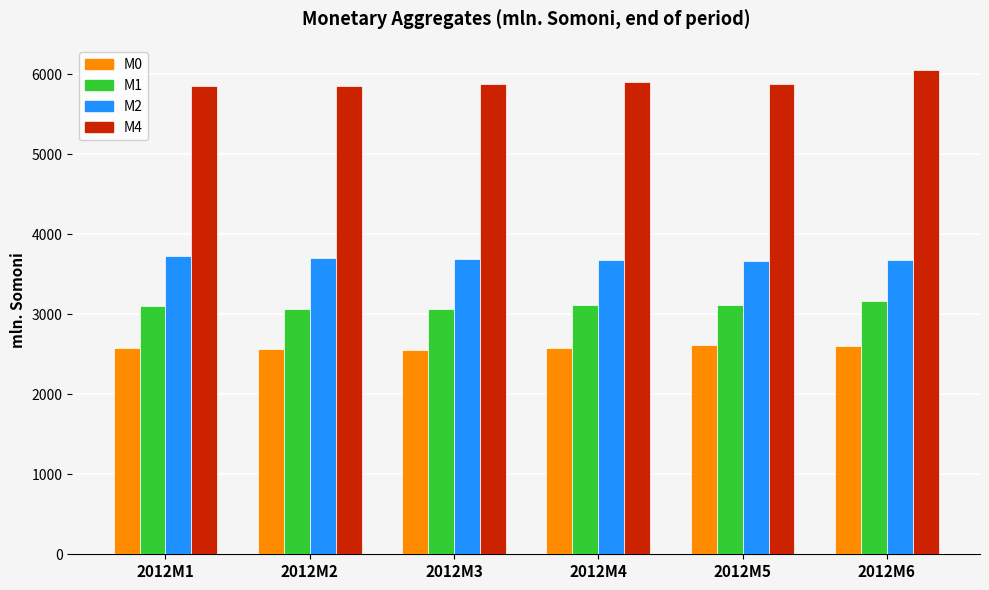

Rank the series at 2012M3 from highest to lowest value.

M4, M2, M1, M0